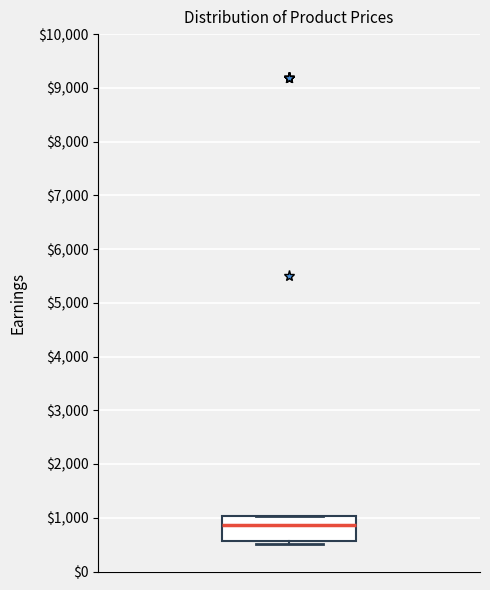

Transcribe this box plot: give where the median line is, the range the box spans, and where the two whiskers end, as read against the y-axis. The values are not printed on the chart, so give them approximately, as read against the axis.

median 900, box 600 to 1000, whiskers 500 to 1000